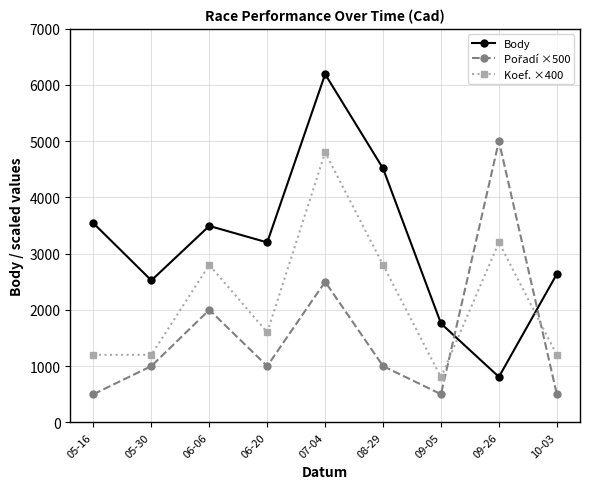

True or false: Koef. ×400 and Body intersect in this chart.

True